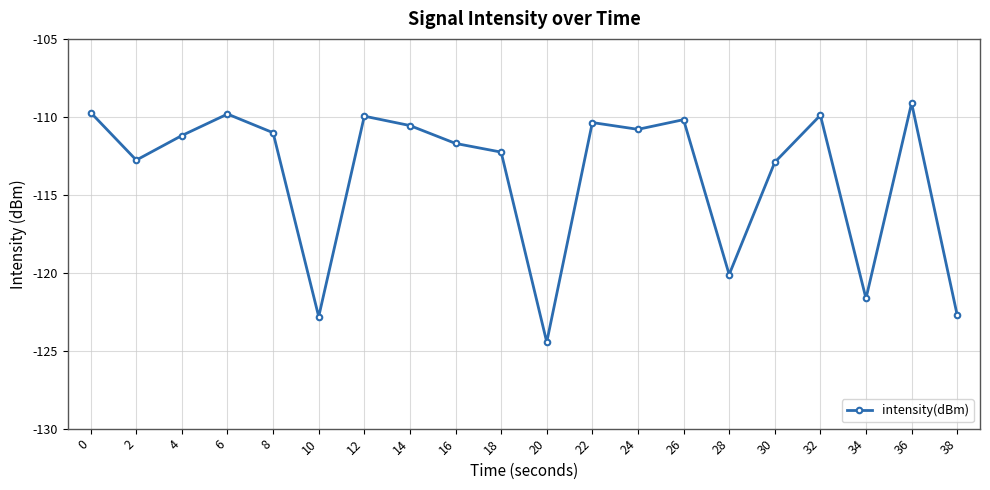

Where is the first local maximum?

6